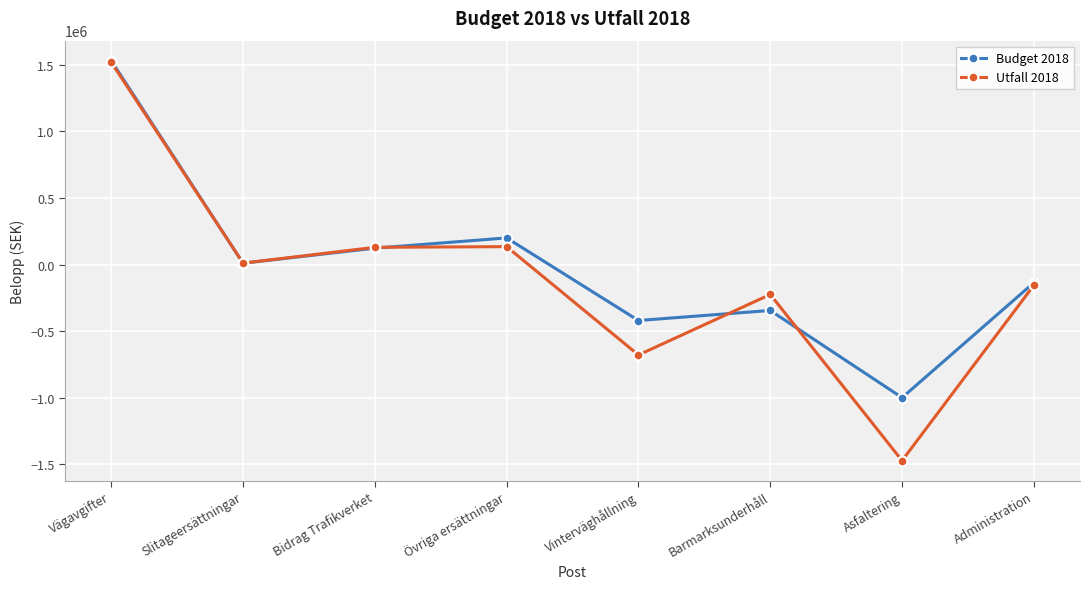

The value of Utfall 2018 at Vinterväghållning is -679412. True or false?

True